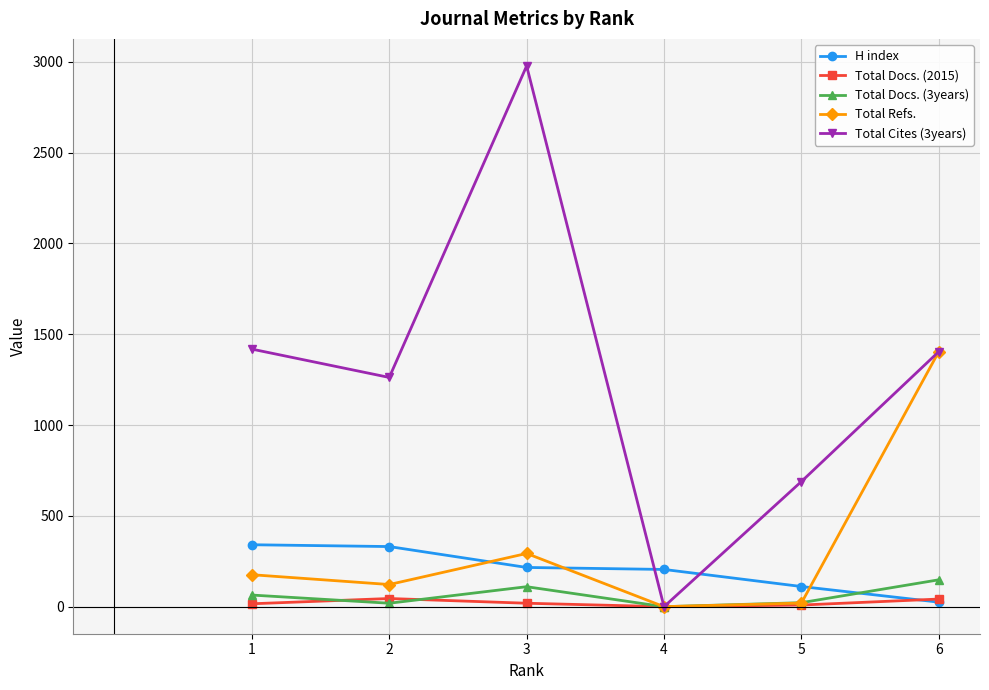

Is the value of Total Docs. (2015) at 4 greater than the value of Total Refs. at 2?

No